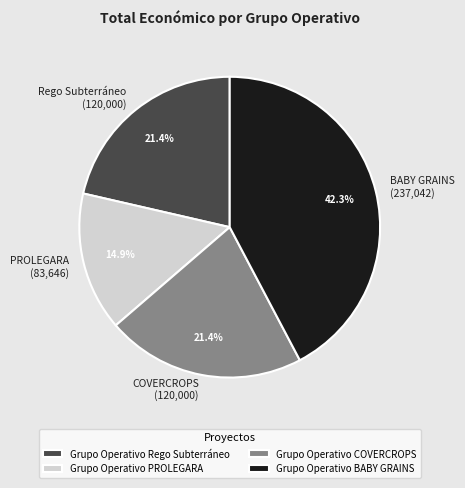

Does Grupo Operativo COVERCROPS represent more than half of the total?

No